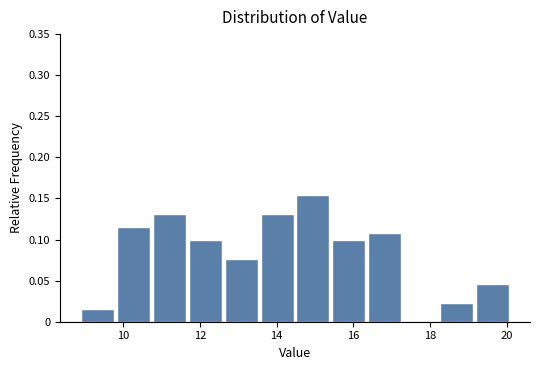

Reading left to right, transcribe this chart: for each bar, give the range it covers on the x-axis and its height. Neither the bar edges nor the heights are printed on the chart, so give them approximately, as read against the axes.

9.0 to 9.8: 0.015
9.8 to 10.8: 0.115
10.8 to 11.8: 0.130
11.8 to 12.6: 0.100
12.6 to 13.6: 0.075
13.6 to 14.6: 0.130
14.6 to 15.4: 0.155
15.4 to 16.4: 0.100
16.4 to 17.4: 0.110
17.4 to 18.2: 0
18.2 to 19.2: 0.025
19.2 to 20.2: 0.045